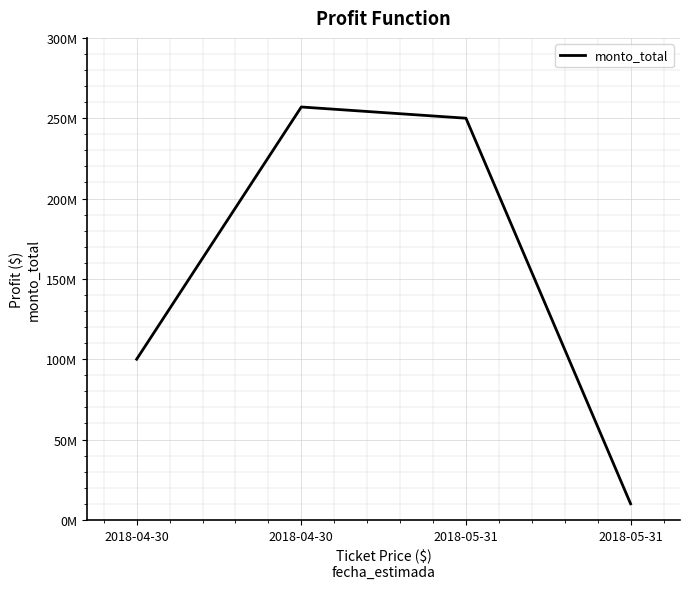

Does the chart have visible grid lines?

Yes